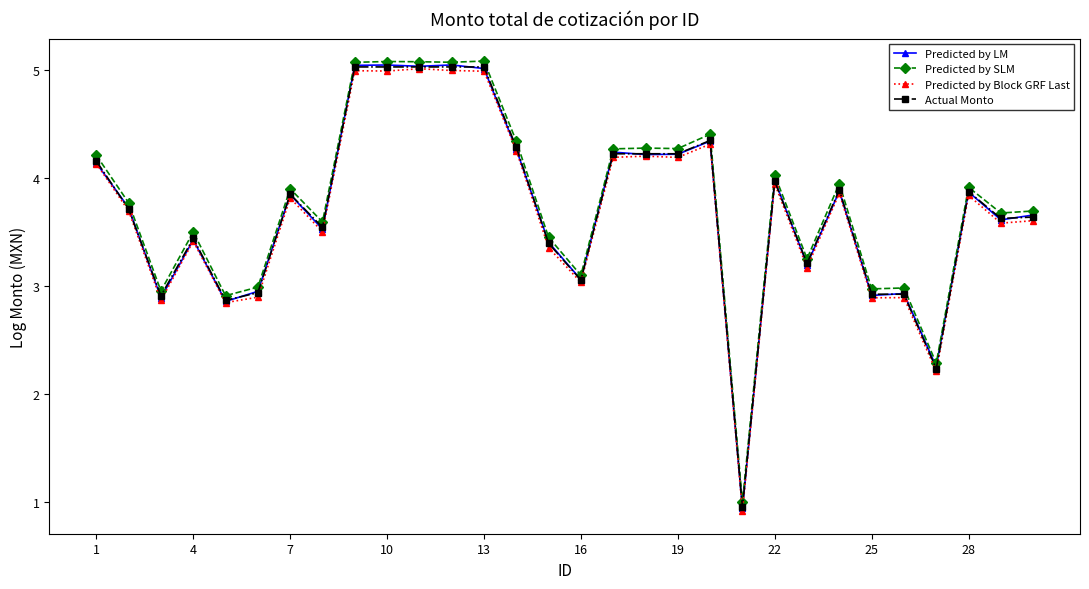

In Predicted by SLM, how many points are higher than both neighbors (excluding endpoints)?

10